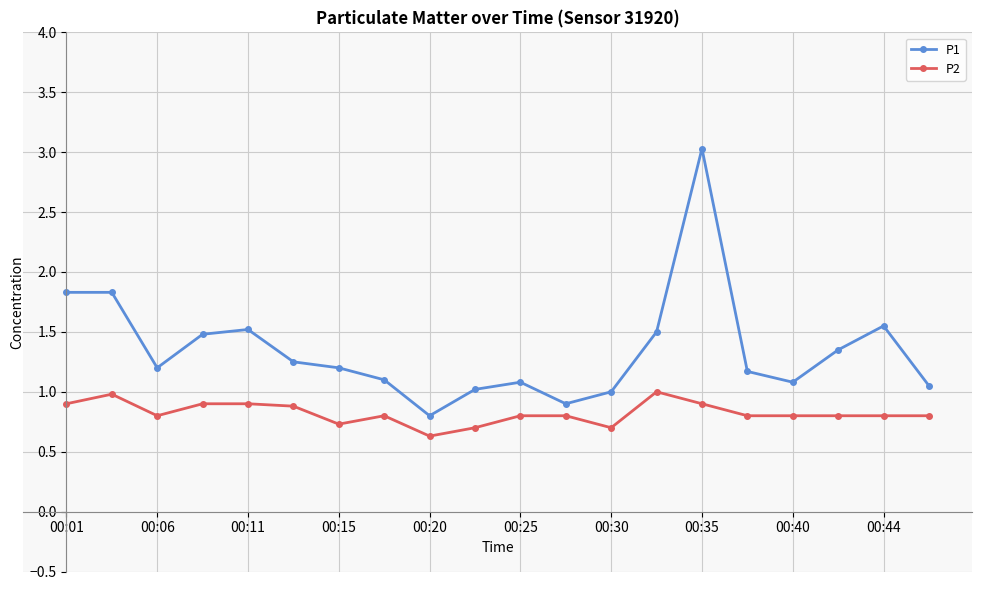

True or false: P1 and P2 cross at least once.

False